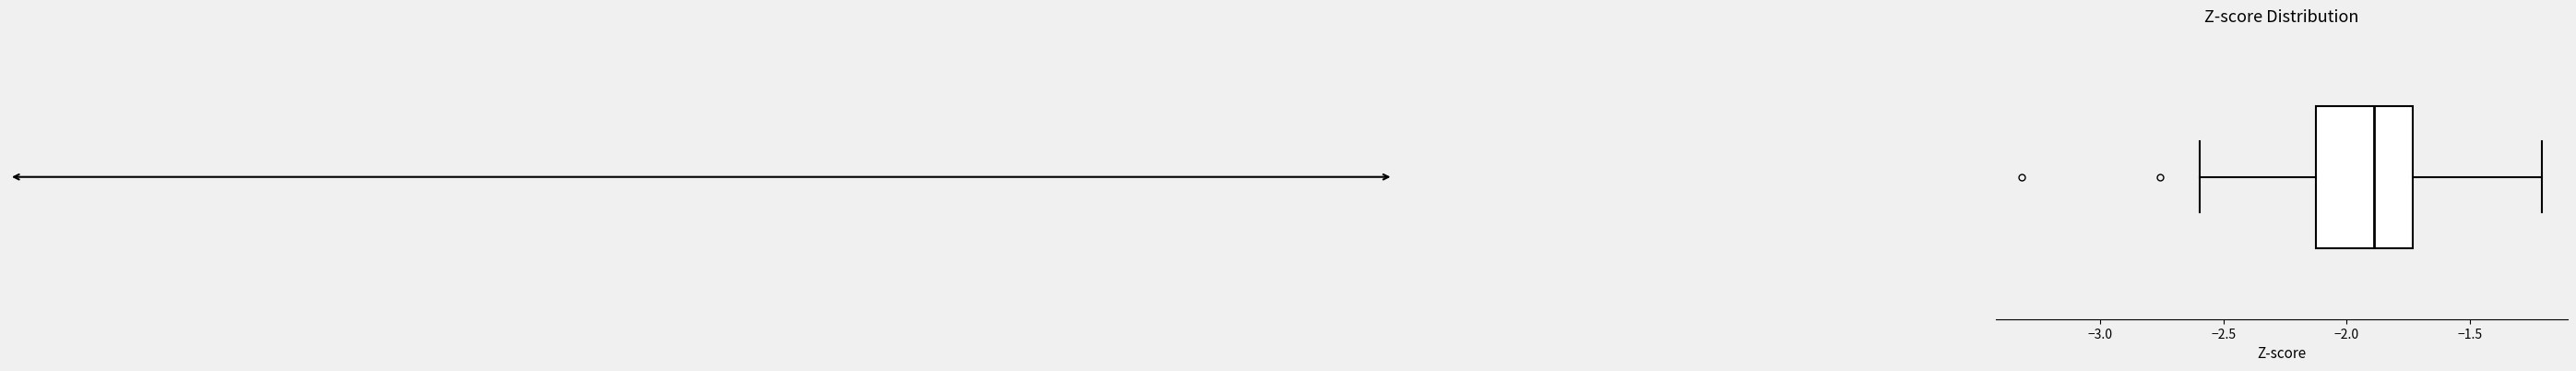

Where does the left whisker of the box end on the x-axis? The values are not printed on the chart, so give them approximately, as read against the axis.

-2.60